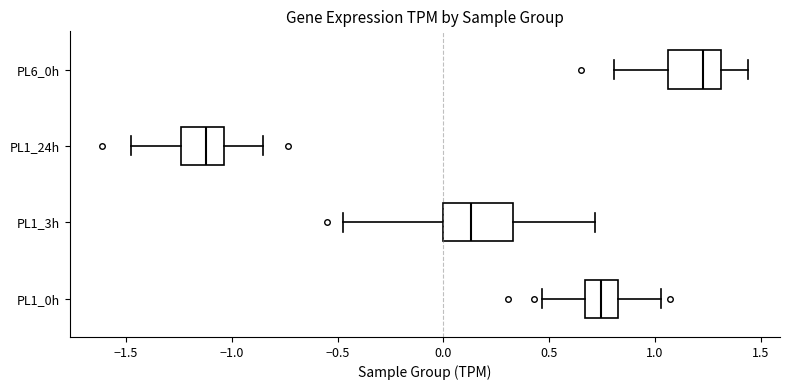

Reading bottom to top, read every box against the x-axis: the position of its median line, the range the box covers, and the ends of its whiskers. The values are not printed on the chart, so give them approximately, as read against the axis.

PL1_0h: median 0.75, box 0.65 to 0.80, whiskers 0.45 to 1.05
PL1_3h: median 0.15, box 0.00 to 0.35, whiskers -0.50 to 0.70
PL1_24h: median -1.10, box -1.25 to -1.05, whiskers -1.50 to -0.85
PL6_0h: median 1.25, box 1.05 to 1.30, whiskers 0.80 to 1.45